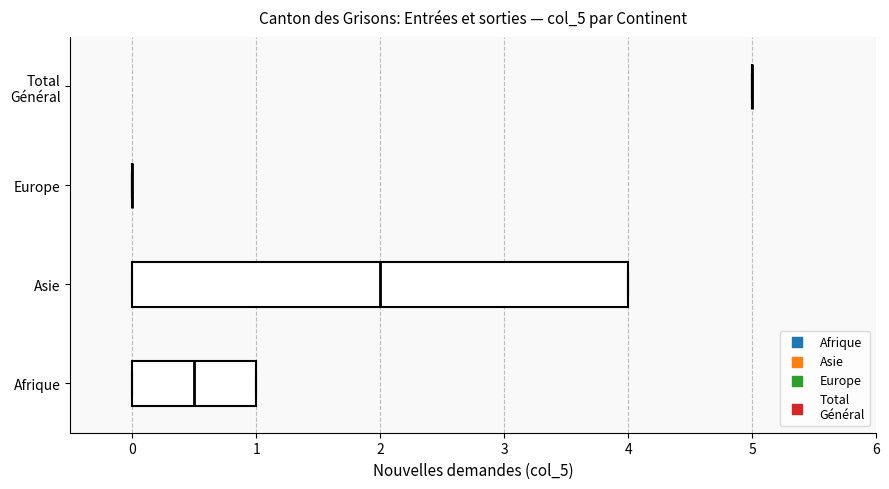

Reading bottom to top, read every box against the x-axis: the position of its median line, the range the box covers, and the ends of its whiskers. The values are not printed on the chart, so give them approximately, as read against the axis.

Afrique: median 0.5, box 0.0 to 1.0, whiskers 0.0 to 1.0
Asie: median 2.0, box 0.0 to 4.0, whiskers 0.0 to 4.0
Europe: box collapsed to a line at 0.0, whiskers 0.0 to 0.0
Total Général: box collapsed to a line at 5.0, whiskers 5.0 to 5.0